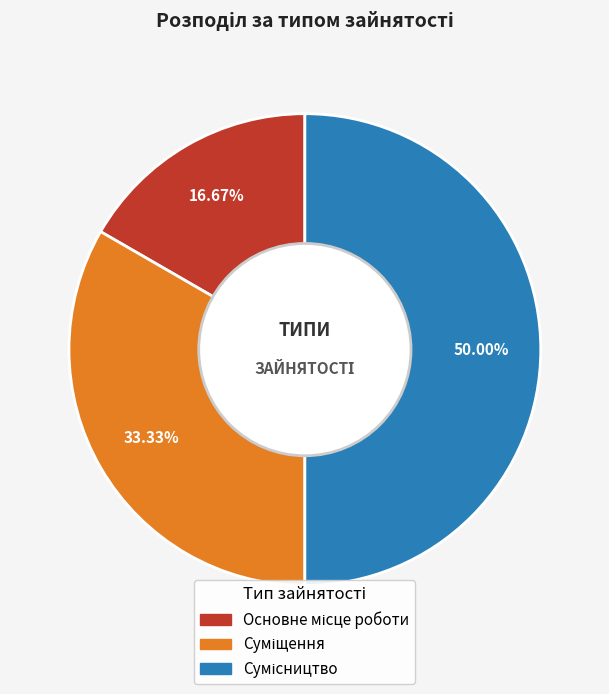

Which category has the biggest portion of the pie?

Сумісництво